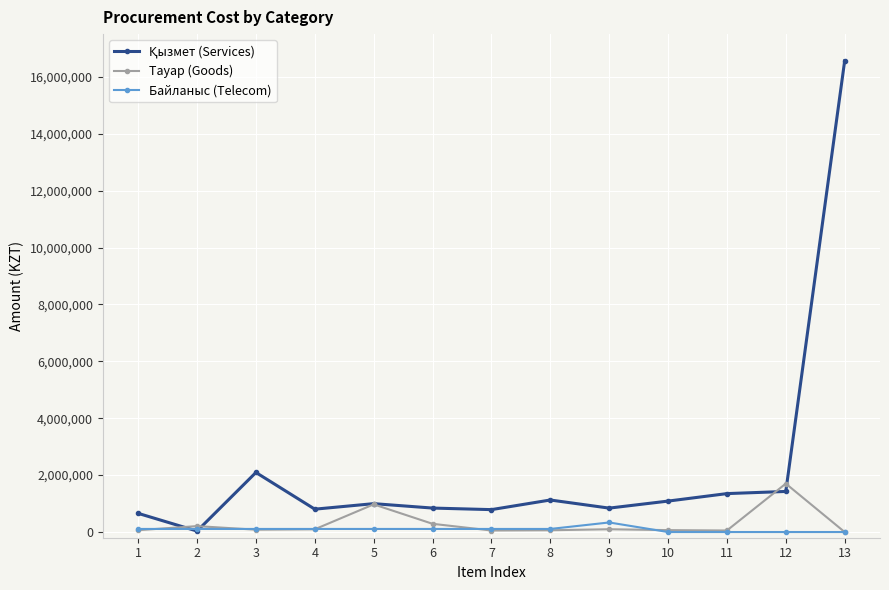

Does the chart display data point markers on the line(s)?

Yes